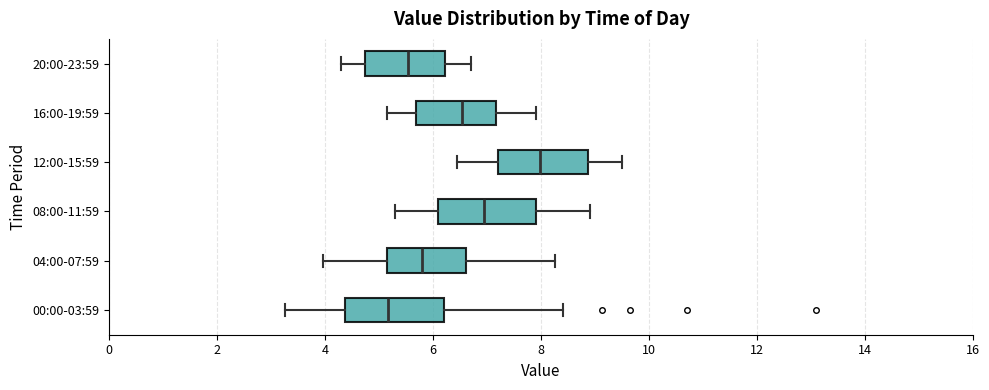

Reading bottom to top, transcribe this box plot: for each box, give where its median line is, the range the box spans, and where its two whiskers end, as read against the x-axis. The values are not printed on the chart, so give them approximately, as read against the axis.

00:00-03:59: median 5.2, box 4.4 to 6.2, whiskers 3.2 to 8.4
04:00-07:59: median 5.8, box 5.2 to 6.6, whiskers 4.0 to 8.2
08:00-11:59: median 7.0, box 6.0 to 8.0, whiskers 5.4 to 9.0
12:00-15:59: median 8.0, box 7.2 to 8.8, whiskers 6.4 to 9.6
16:00-19:59: median 6.6, box 5.6 to 7.2, whiskers 5.2 to 8.0
20:00-23:59: median 5.6, box 4.8 to 6.2, whiskers 4.4 to 6.8